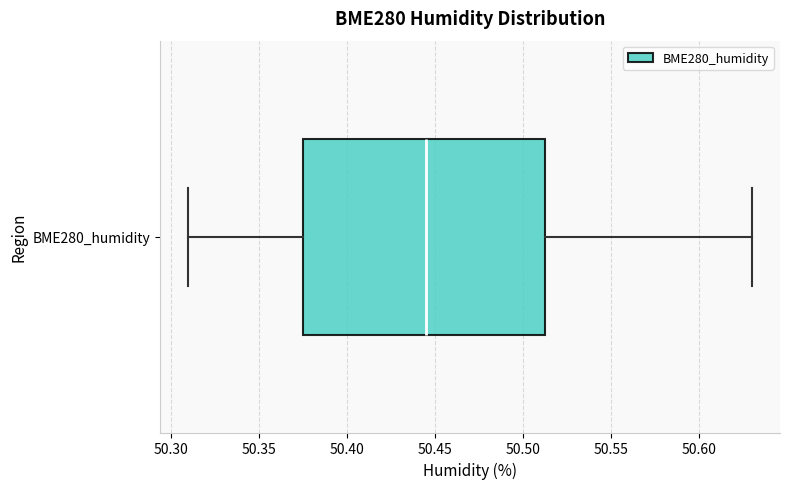

Transcribe this box plot: give where the median line is, the range the box spans, and where the two whiskers end, as read against the x-axis. The values are not printed on the chart, so give them approximately, as read against the axis.

median 50.445, box 50.375 to 50.515, whiskers 50.310 to 50.630